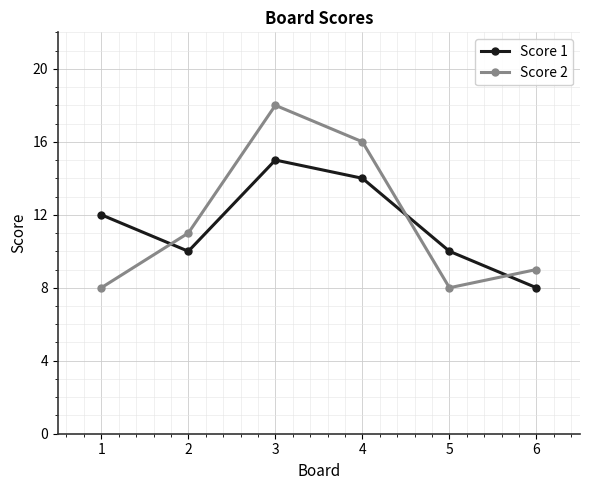

What is the difference between the highest and lowest values at 4?

2